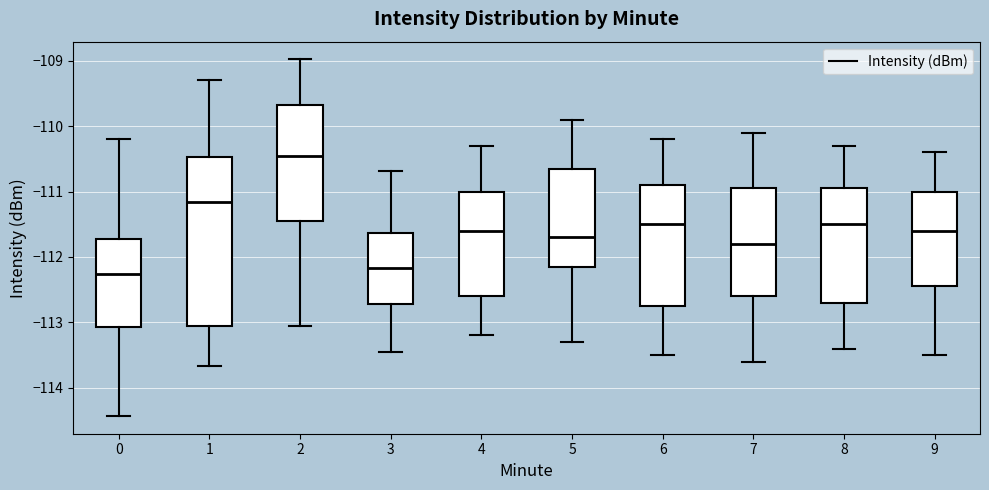

Reading left to right, transcribe this box plot: for each box, give where its median line is, the range the box spans, and where its two whiskers end, as read against the y-axis. The values are not printed on the chart, so give them approximately, as read against the axis.

0: median -112.3, box -113.1 to -111.7, whiskers -114.4 to -110.2
1: median -111.2, box -113.1 to -110.5, whiskers -113.7 to -109.3
2: median -110.5, box -111.5 to -109.7, whiskers -113.0 to -109.0
3: median -112.2, box -112.7 to -111.6, whiskers -113.5 to -110.7
4: median -111.6, box -112.6 to -111.0, whiskers -113.2 to -110.3
5: median -111.7, box -112.1 to -110.6, whiskers -113.3 to -109.9
6: median -111.5, box -112.7 to -110.9, whiskers -113.5 to -110.2
7: median -111.8, box -112.6 to -110.9, whiskers -113.6 to -110.1
8: median -111.5, box -112.7 to -110.9, whiskers -113.4 to -110.3
9: median -111.6, box -112.4 to -111.0, whiskers -113.5 to -110.4